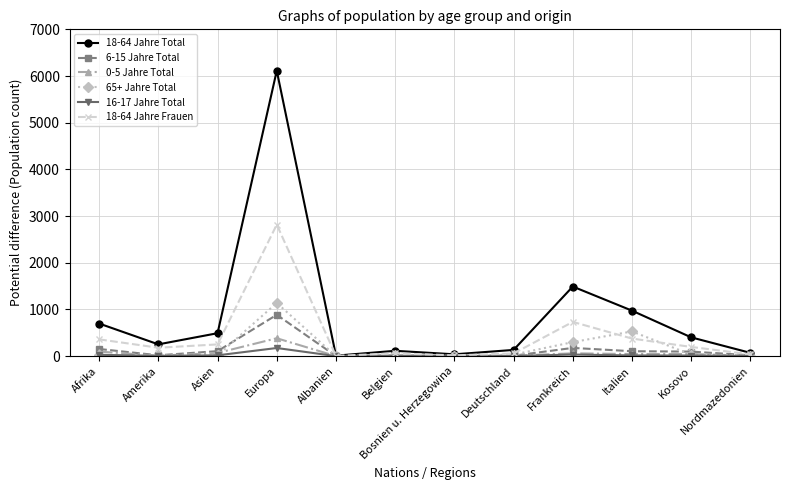

At which category is the sum across all series the highest?

Europa